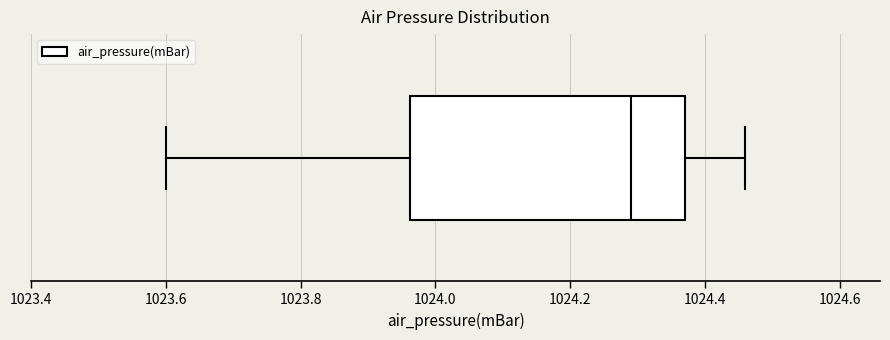

Transcribe this box plot: give where the median line is, the range the box spans, and where the two whiskers end, as read against the x-axis. The values are not printed on the chart, so give them approximately, as read against the axis.

median 1024.30, box 1023.96 to 1024.38, whiskers 1023.60 to 1024.46